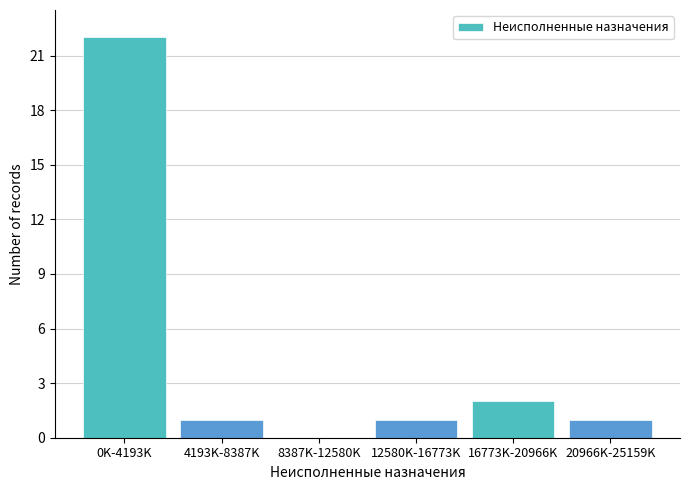

At which label is the value closest to 11?

16773K-20966K